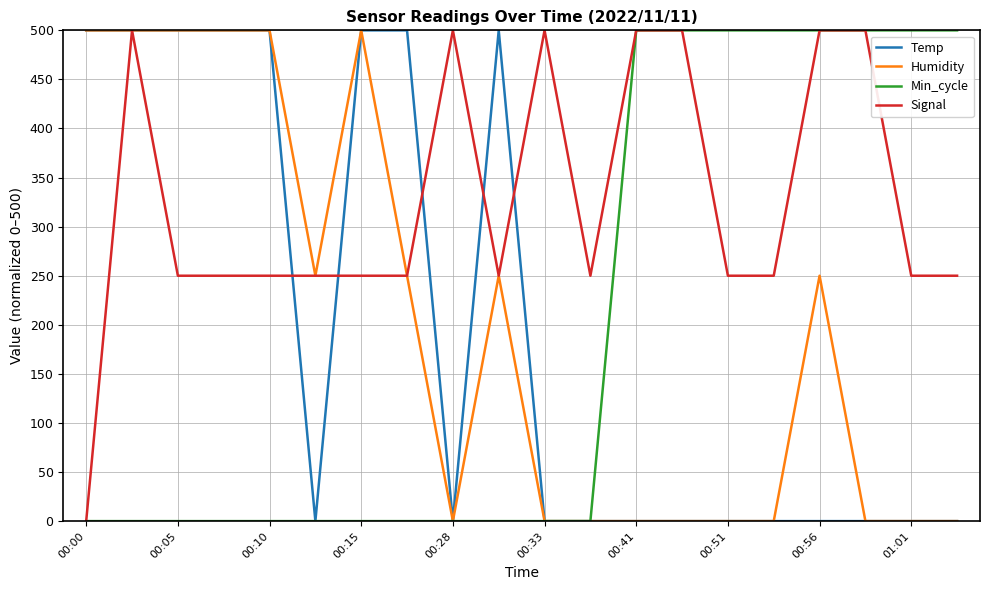

What is the greatest value displayed?

500